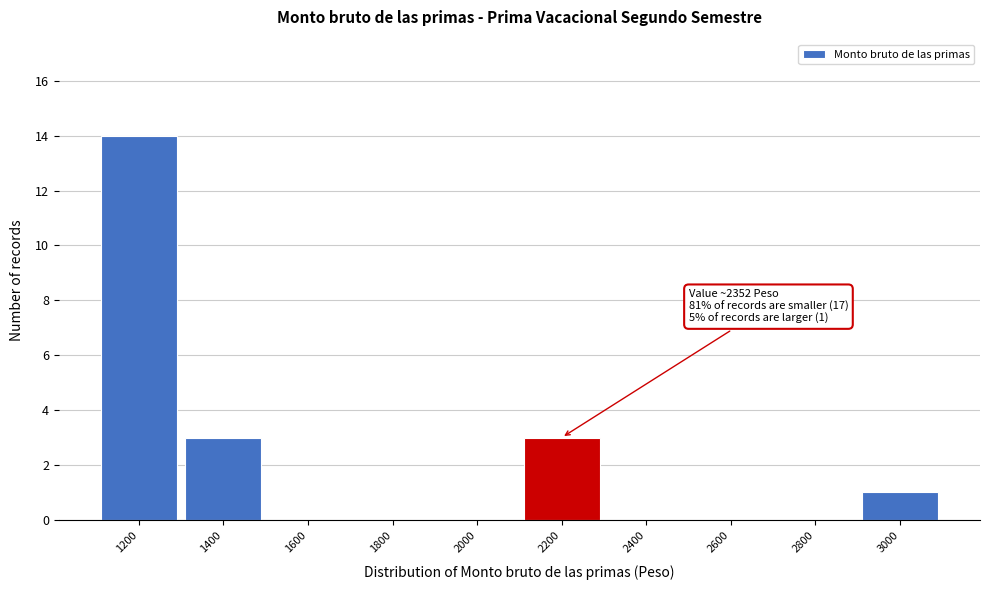

Reading right to left, extract all data points from this chart.

3000=1	2800=0	2600=0	2400=0	2200=3	2000=0	1800=0	1600=0	1400=3	1200=14